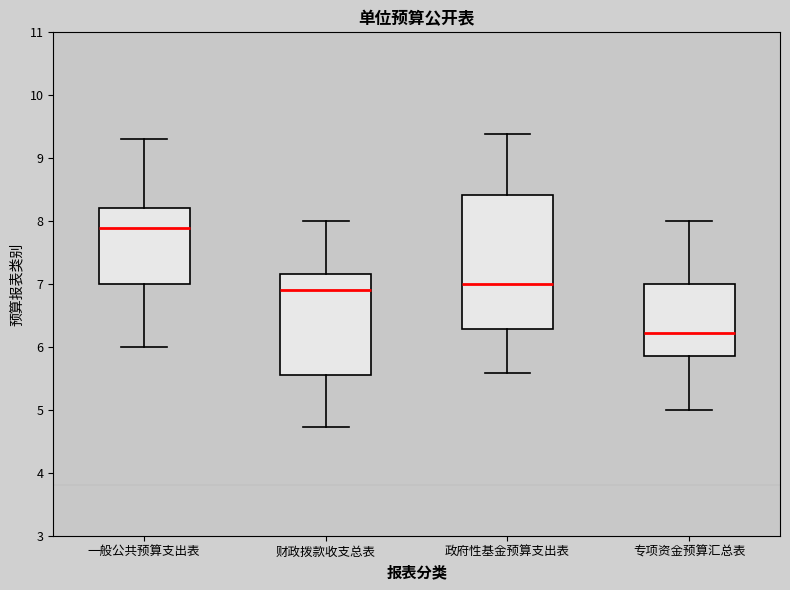

Which box is the tallest, from its lower edge to its upper edge?

政府性基金预算支出表